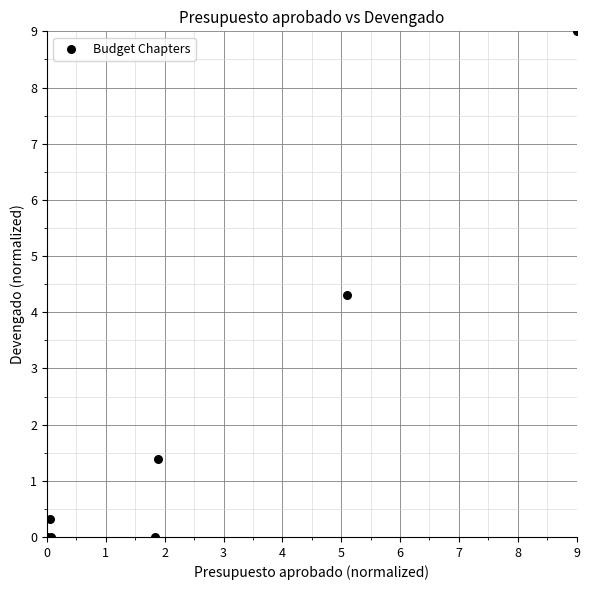

What Y value in the scatter plot is closest to 4?

4.3